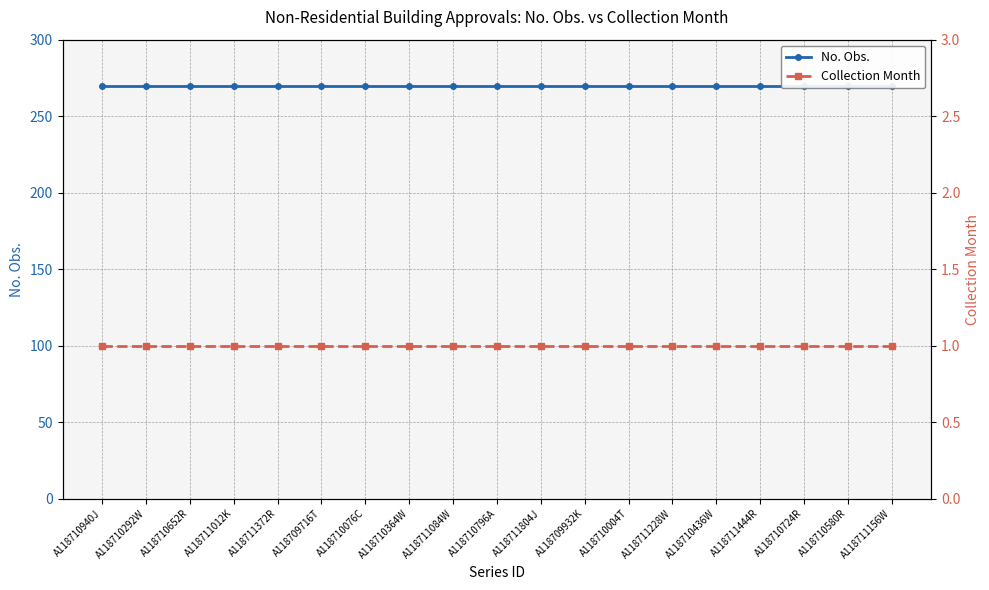

True or false: Collection Month has a value of 1 at A118711444R.

True